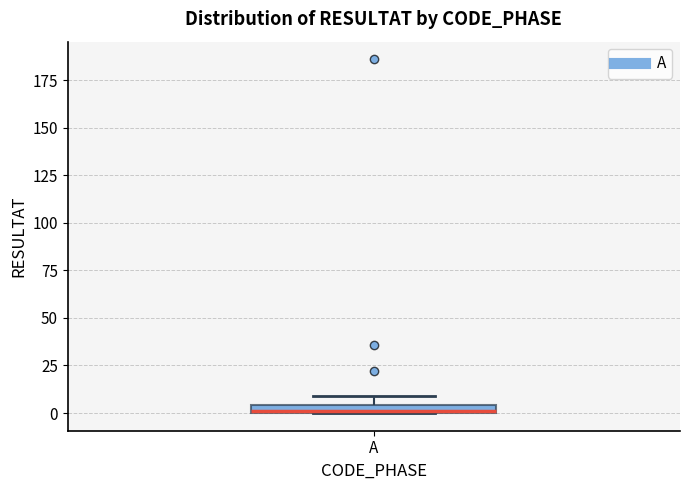

Where is the lower edge of the box for A on the y-axis? The values are not printed on the chart, so give them approximately, as read against the axis.

0